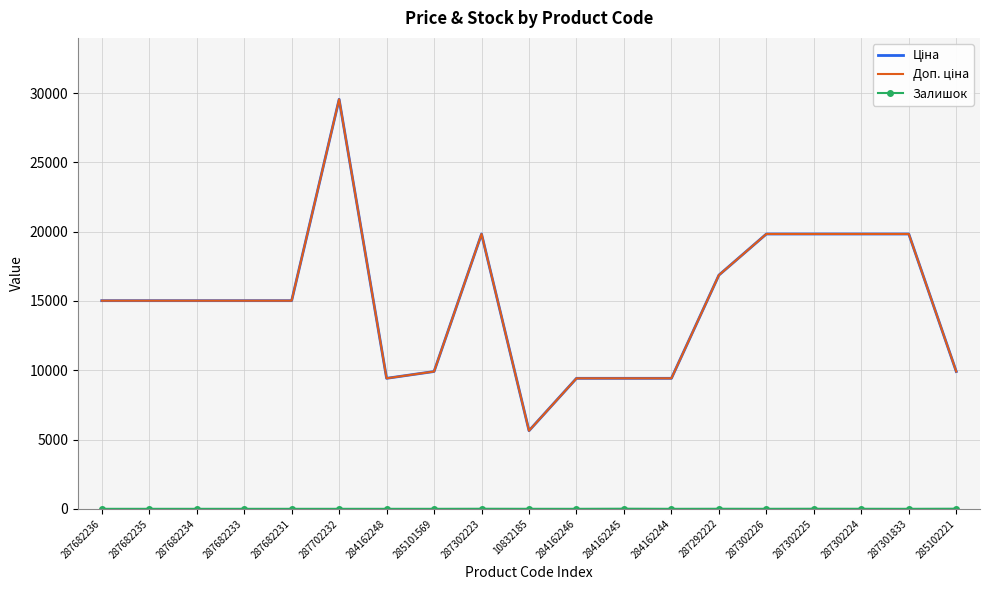

How many lines are shown in the chart?

3